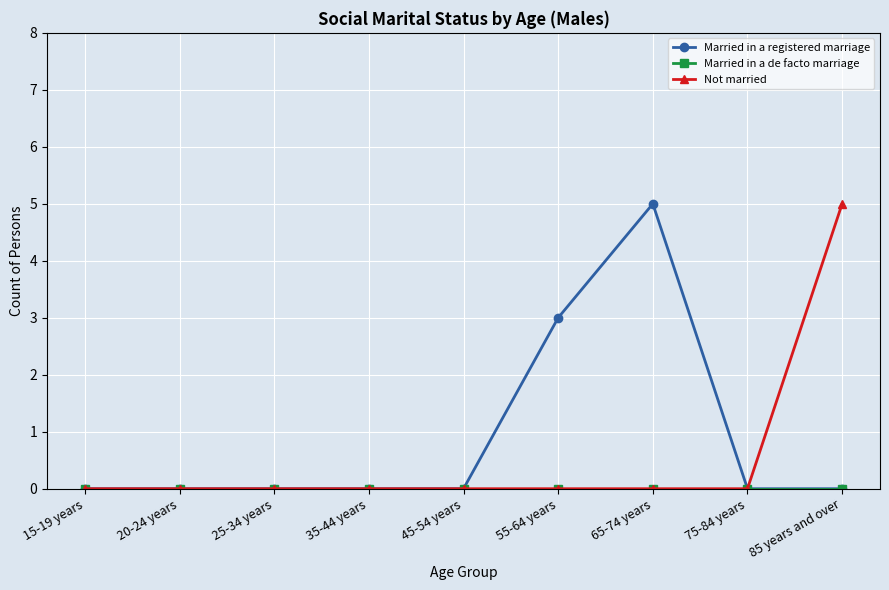

What is the maximum value shown in the chart?

5